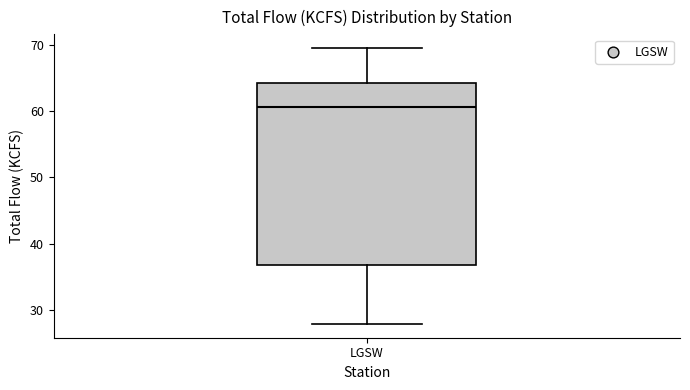

Read this box plot against the y-axis: the position of the median line, the range covered by the box, and the ends of both whiskers. The values are not printed on the chart, so give them approximately, as read against the axis.

median 61, box 37 to 64, whiskers 28 to 70